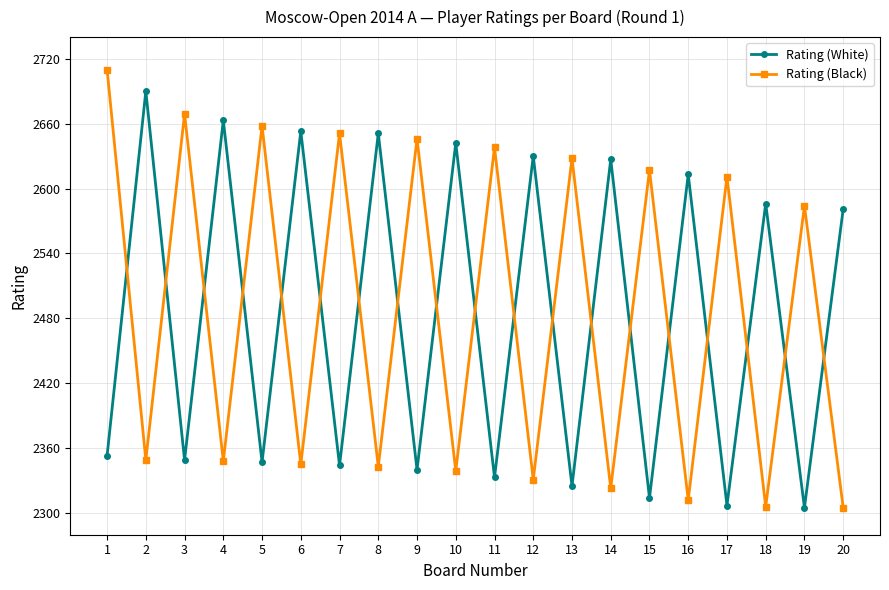

How many lines are shown in the chart?

2